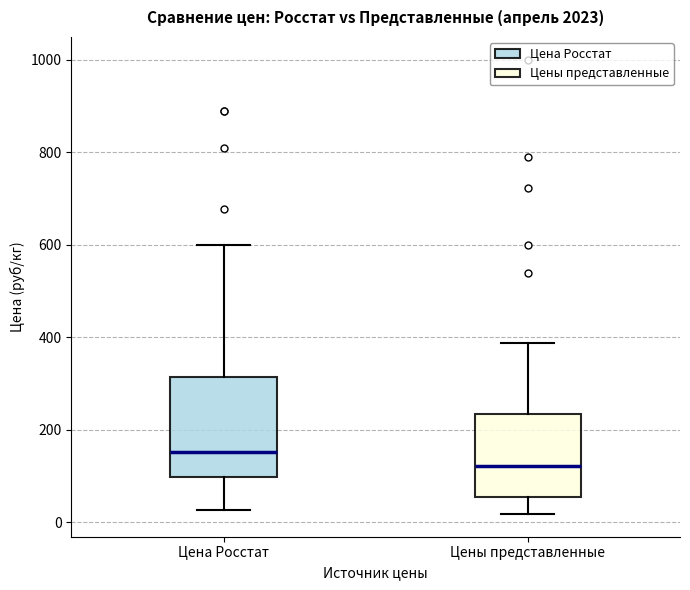

Which box's median line is the lowest?

Цены представленные